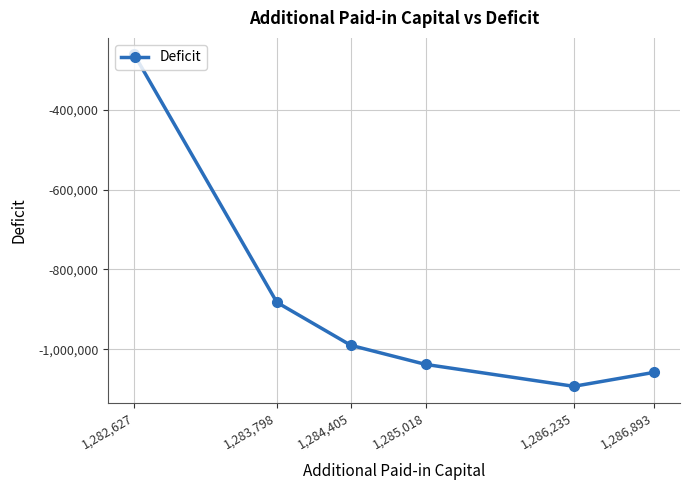

What is the average value?

-887181